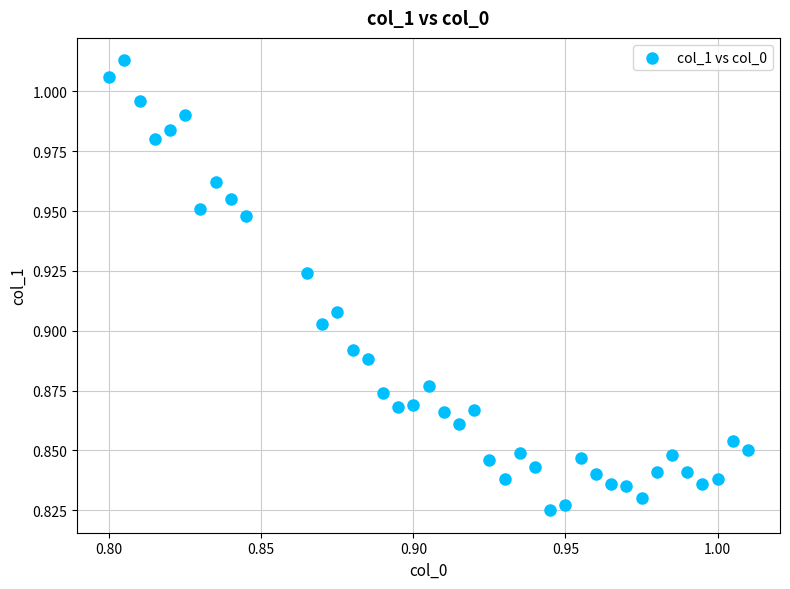

How many points are shown in the scatter plot?

40